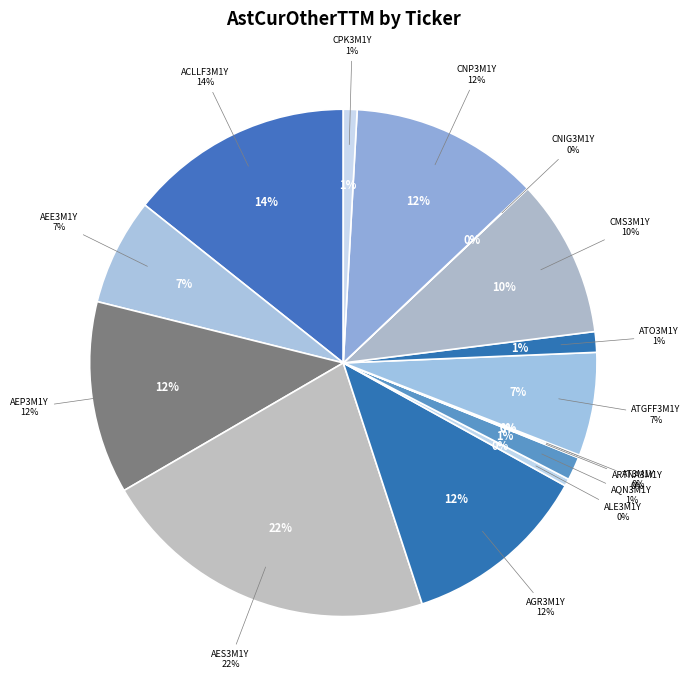

What is the smallest slice in the pie chart?

CNIG3M1Y